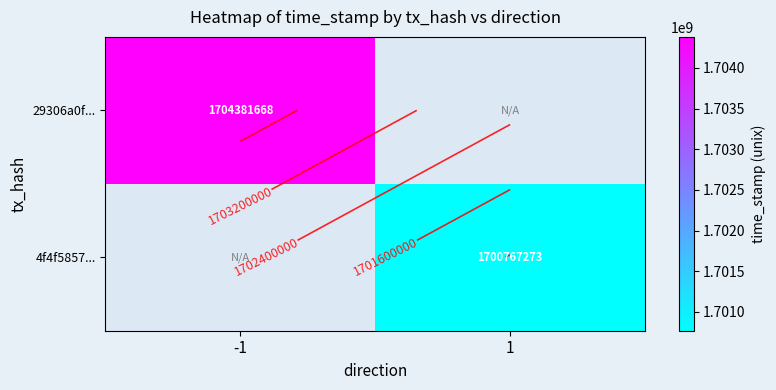

Rank the series by their average value, from highest to lowest.

29306a0f..., 4f4f5857...